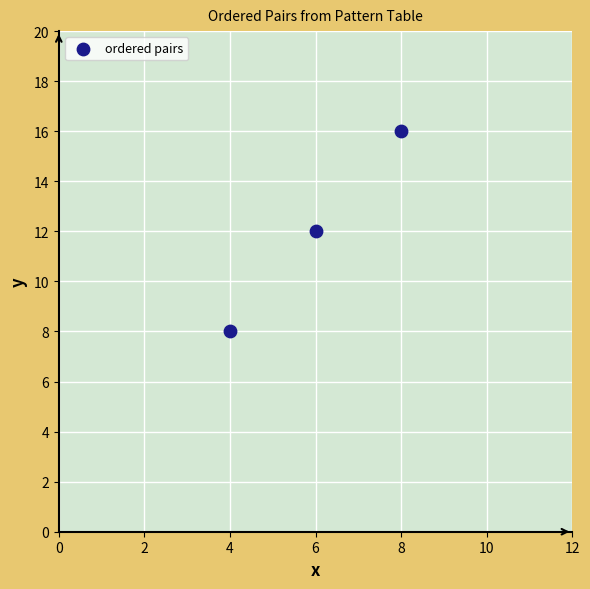

What is the average Y value?

12